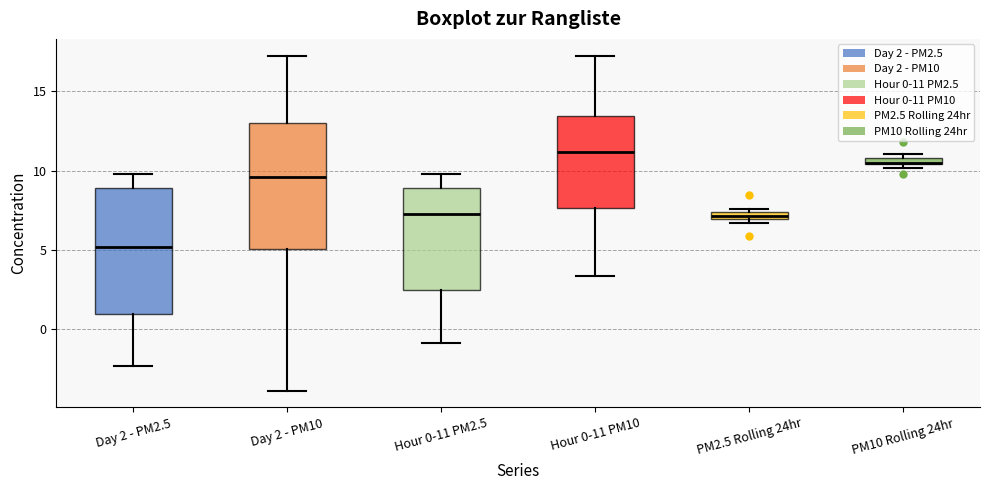

Which box's median line is the highest?

Hour 0-11 PM10